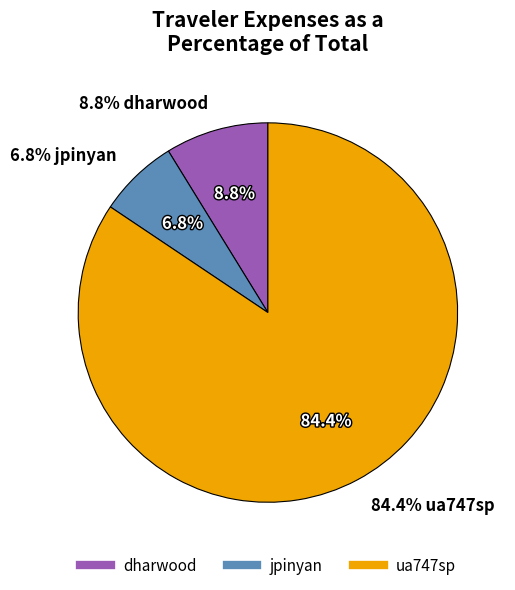

True or false: ua747sp accounts for 84% of the total.

True